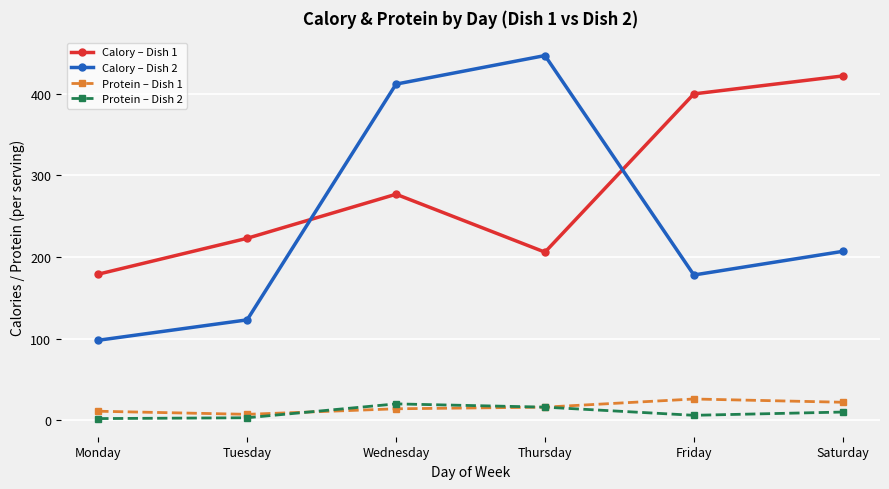

What is the greatest value displayed?

447.0